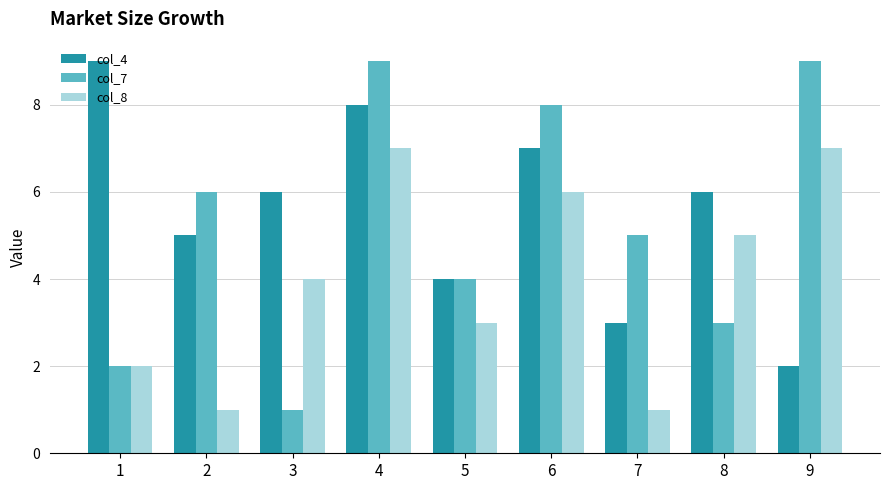

Reading right to left, list all the values displayed in this chart.

col_4: 9=2	8=6	7=3	6=7	5=4	4=8	3=6	2=5	1=9
col_7: 9=9	8=3	7=5	6=8	5=4	4=9	3=1	2=6	1=2
col_8: 9=7	8=5	7=1	6=6	5=3	4=7	3=4	2=1	1=2